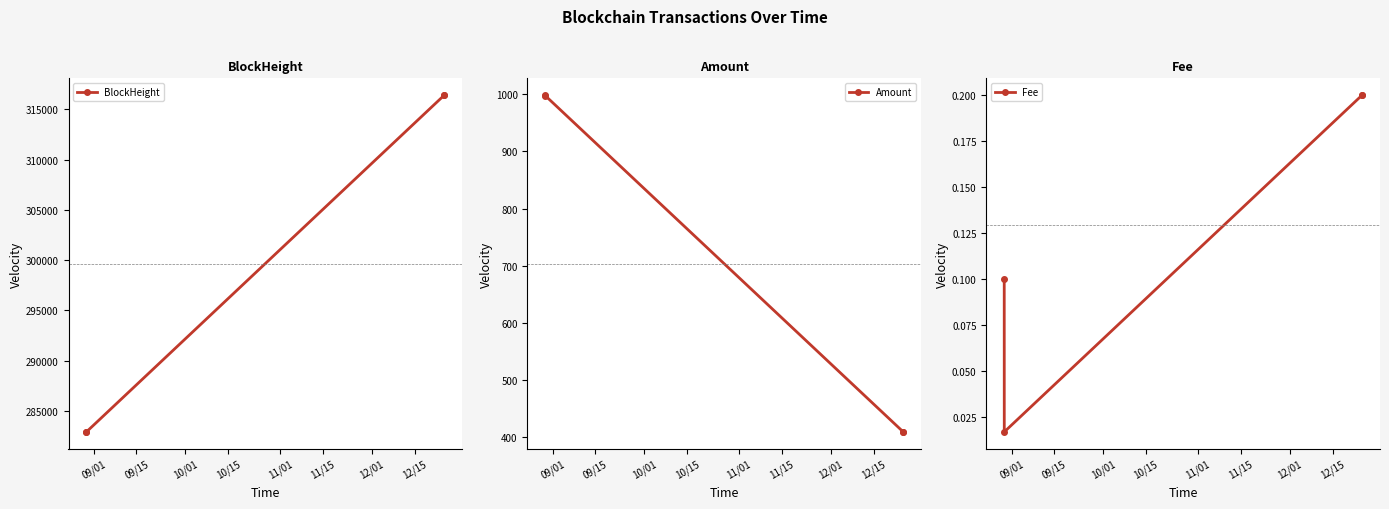

True or false: Fee and Amount intersect in this chart.

False